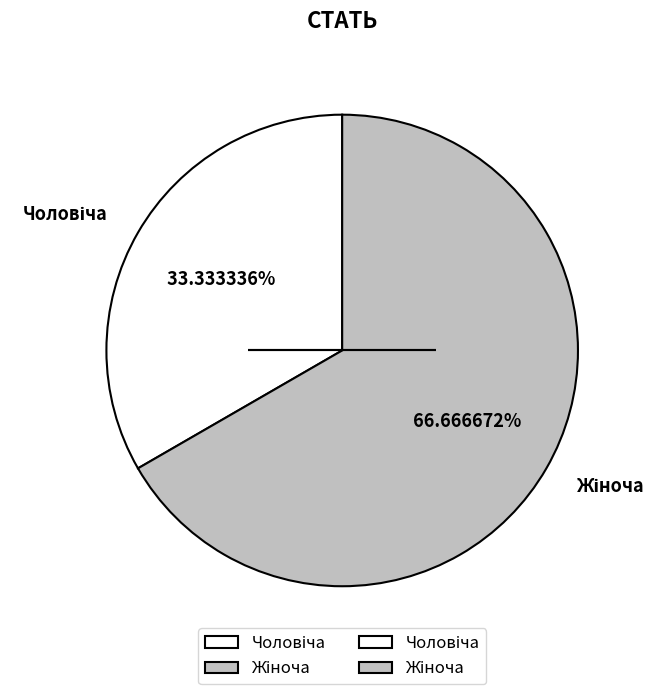

Does any single category account for the majority?

Yes